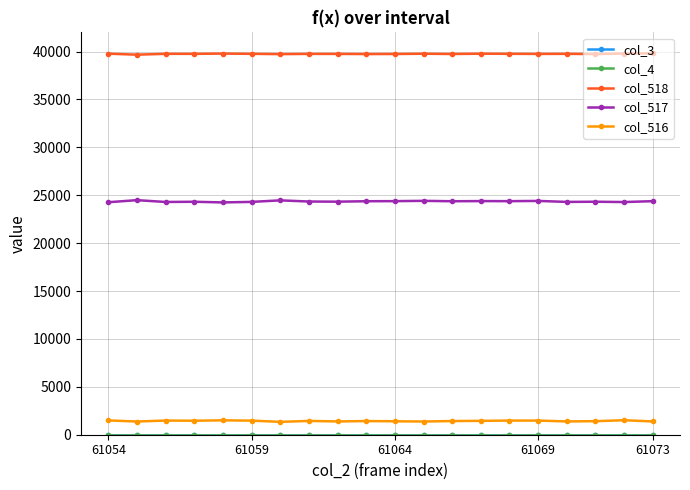

Does the chart have visible grid lines?

Yes